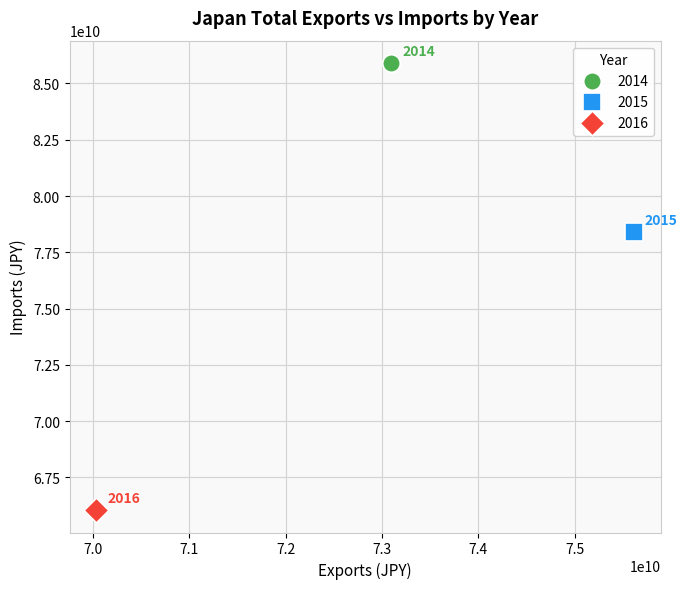

Which series reaches the maximum Y coordinate?

2014